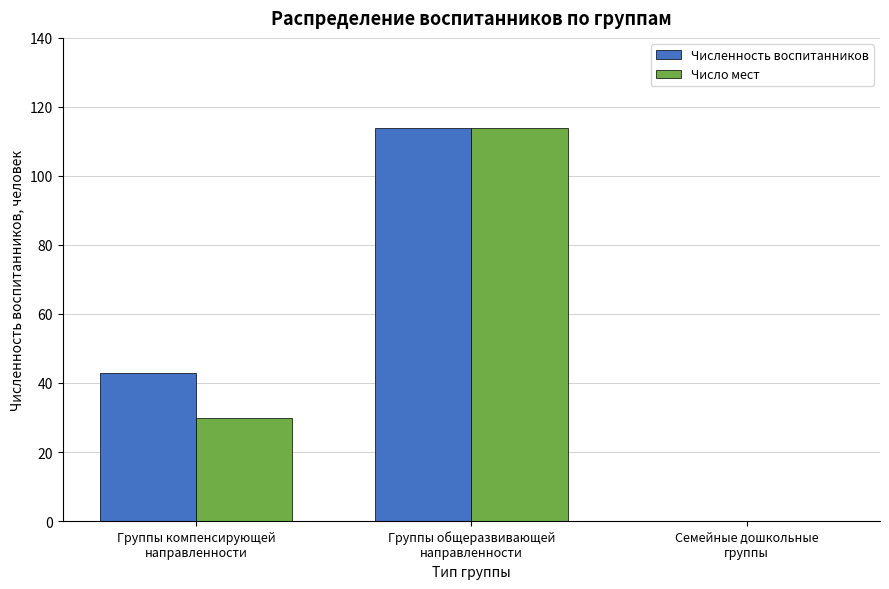

Reading left to right, list all the values displayed in this chart.

Численность воспитанников: Группы компенсирующей
направленности=43	Группы общеразвивающей
направленности=114	Семейные дошкольные
группы=0
Число мест: Группы компенсирующей
направленности=30	Группы общеразвивающей
направленности=114	Семейные дошкольные
группы=0